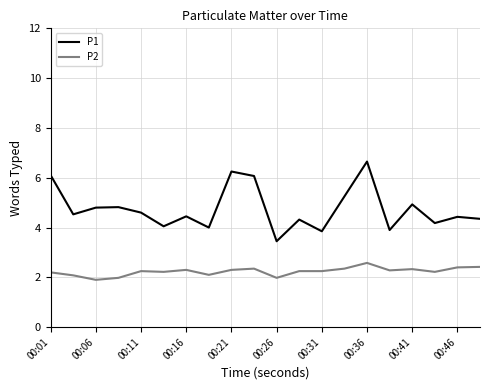

True or false: P1 and P2 intersect in this chart.

False